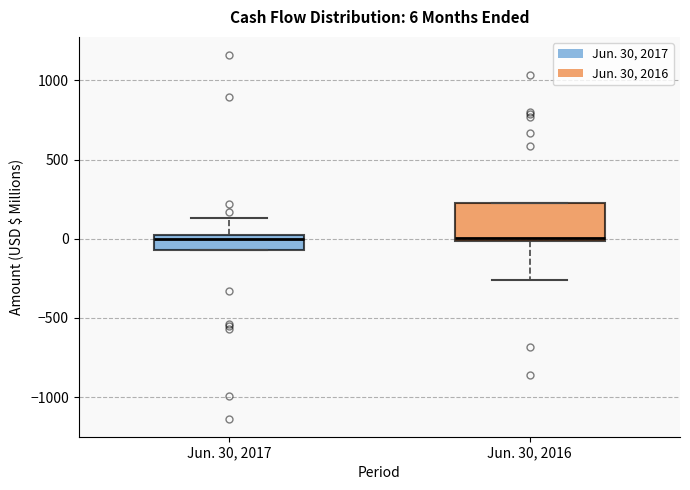

Which box is the tallest, from its lower edge to its upper edge?

Jun. 30, 2016